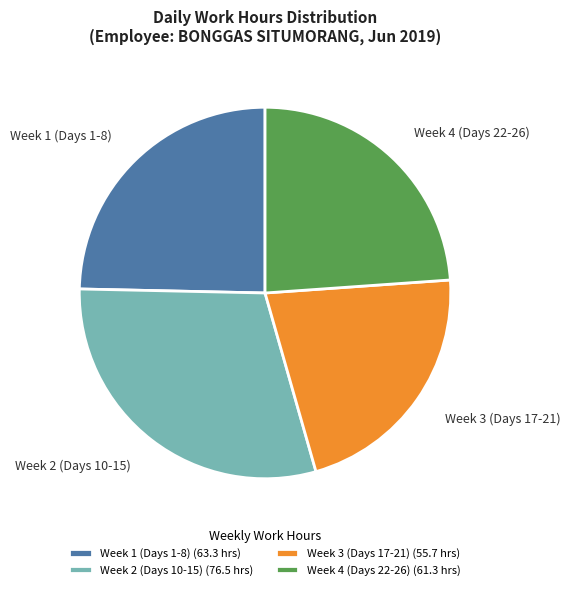

Is it true that Week 1 (Days 1-8) (63.3 hrs) is 14% of the pie?

False